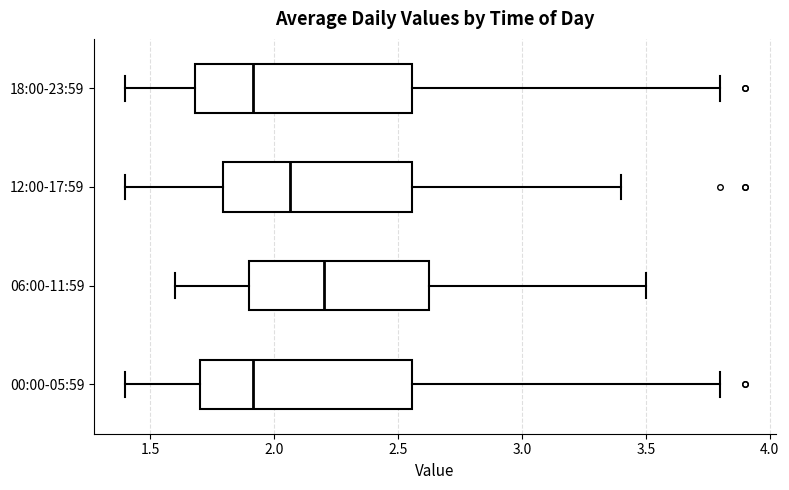

Reading bottom to top, read every box against the x-axis: the position of its median line, the range the box covers, and the ends of its whiskers. The values are not printed on the chart, so give them approximately, as read against the axis.

00:00-05:59: median 1.90, box 1.70 to 2.55, whiskers 1.40 to 3.80
06:00-11:59: median 2.20, box 1.90 to 2.65, whiskers 1.60 to 3.50
12:00-17:59: median 2.05, box 1.80 to 2.55, whiskers 1.40 to 3.40
18:00-23:59: median 1.90, box 1.70 to 2.55, whiskers 1.40 to 3.80